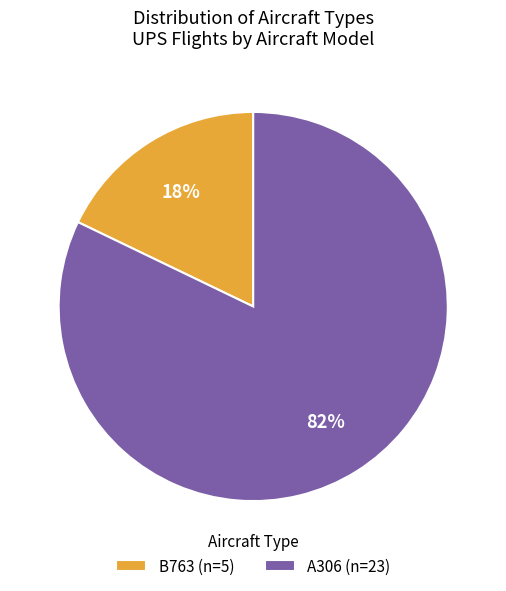

To the nearest percent, what portion does A306 represent?

82%